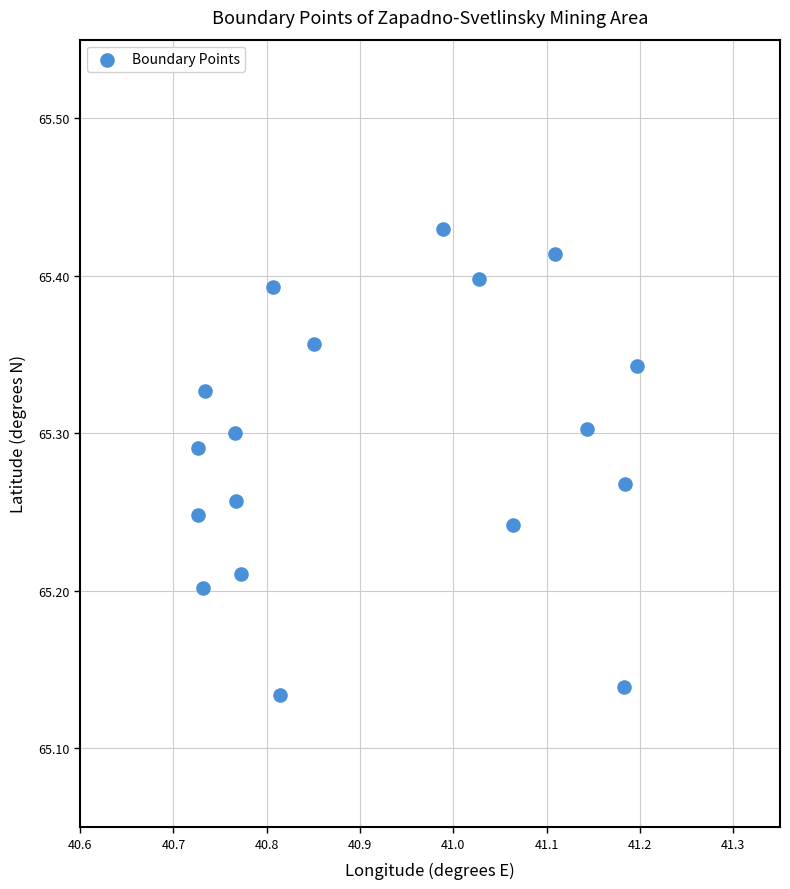

What is the range of Y values (max minus min)?

0.3